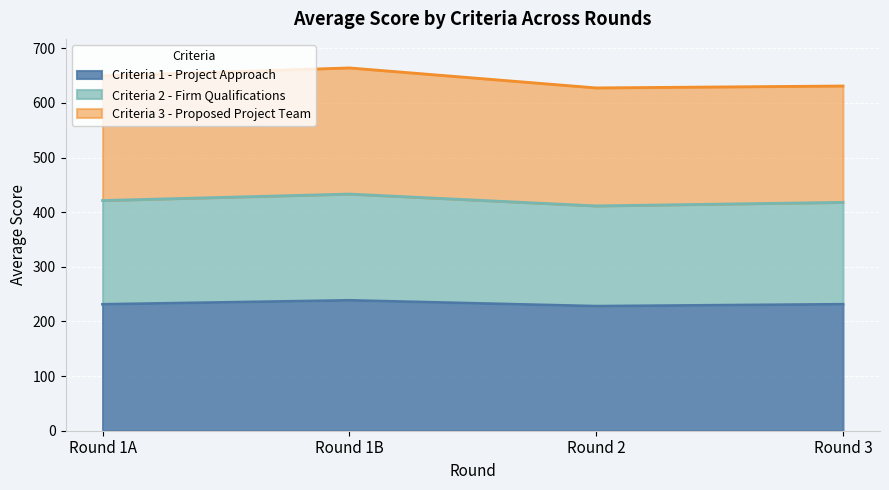

What position from the right is Round 1A?

4